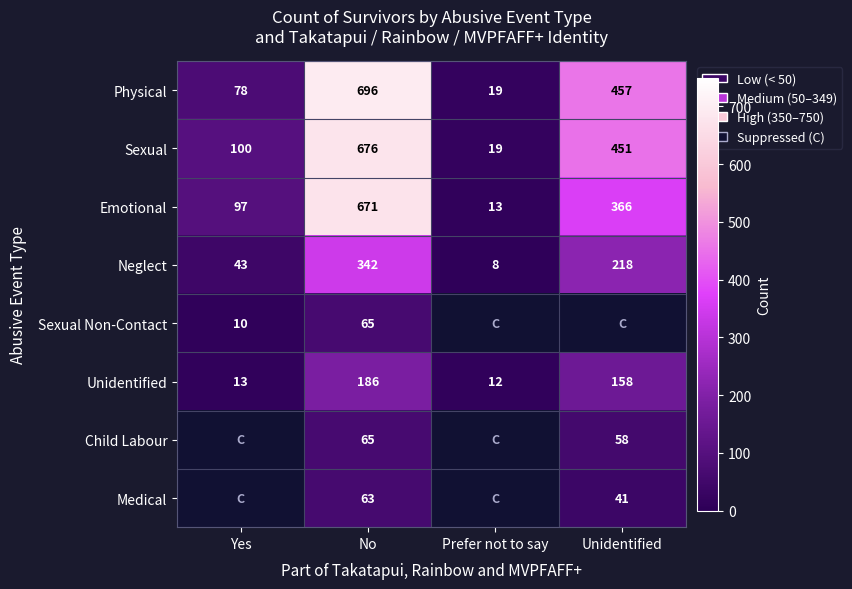

Where is Unidentified nearest to the value 99?

Unidentified